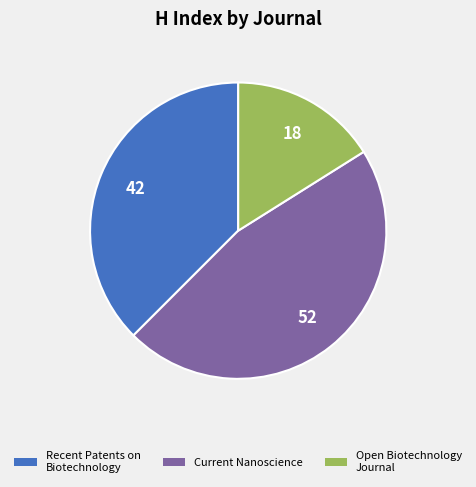

The Recent Patents on Biotechnology slice represents 48% of the pie. True or false?

False